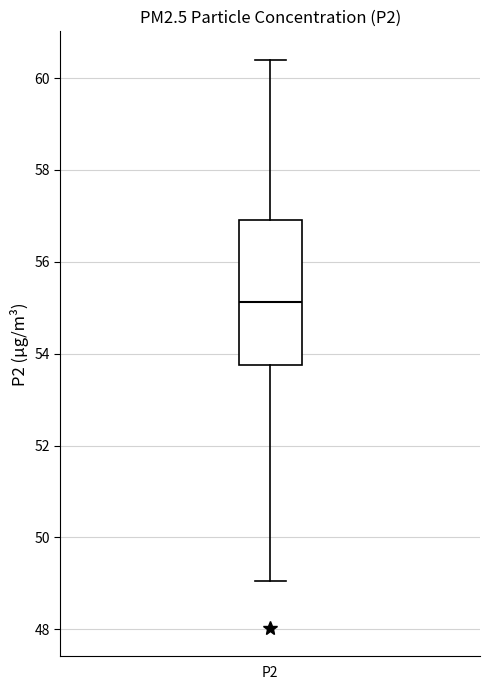

Read this box plot against the y-axis: the position of the median line, the range covered by the box, and the ends of both whiskers. The values are not printed on the chart, so give them approximately, as read against the axis.

median 55.2, box 53.8 to 57.0, whiskers 49.0 to 60.4